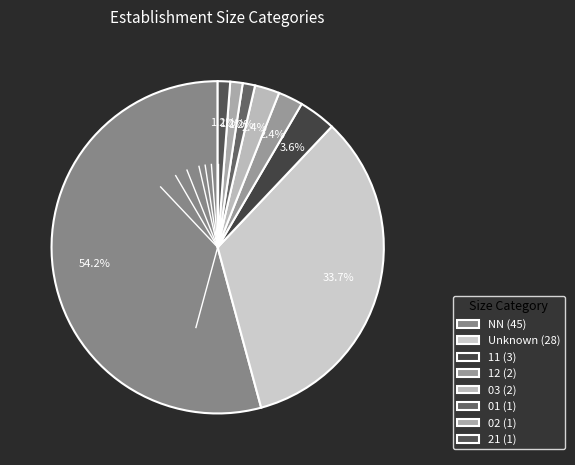

How many slices are in this pie chart?

8